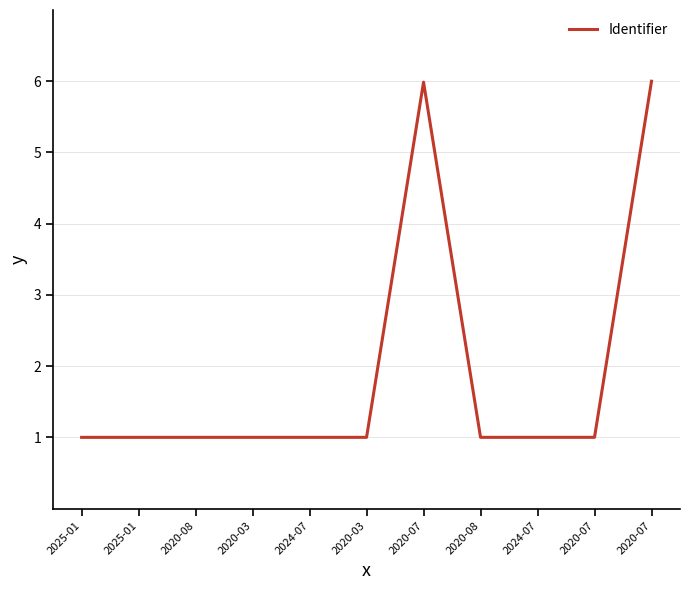

What is the ratio of the value at 2020-07 to the value at 2020-03?

6.0